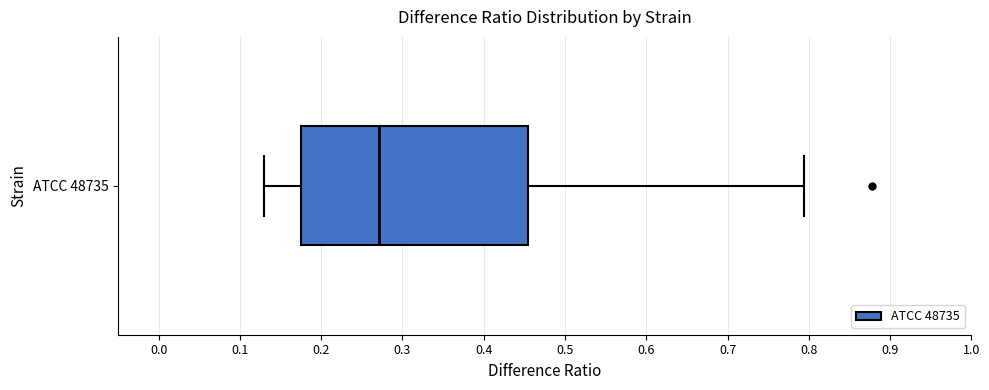

Read this box plot against the x-axis: the position of the median line, the range covered by the box, and the ends of both whiskers. The values are not printed on the chart, so give them approximately, as read against the axis.

median 0.27, box 0.17 to 0.45, whiskers 0.13 to 0.79